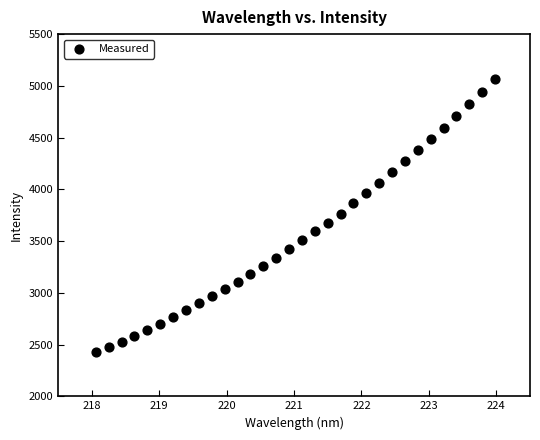

What is the range of Y values (max minus min)?

2637.5